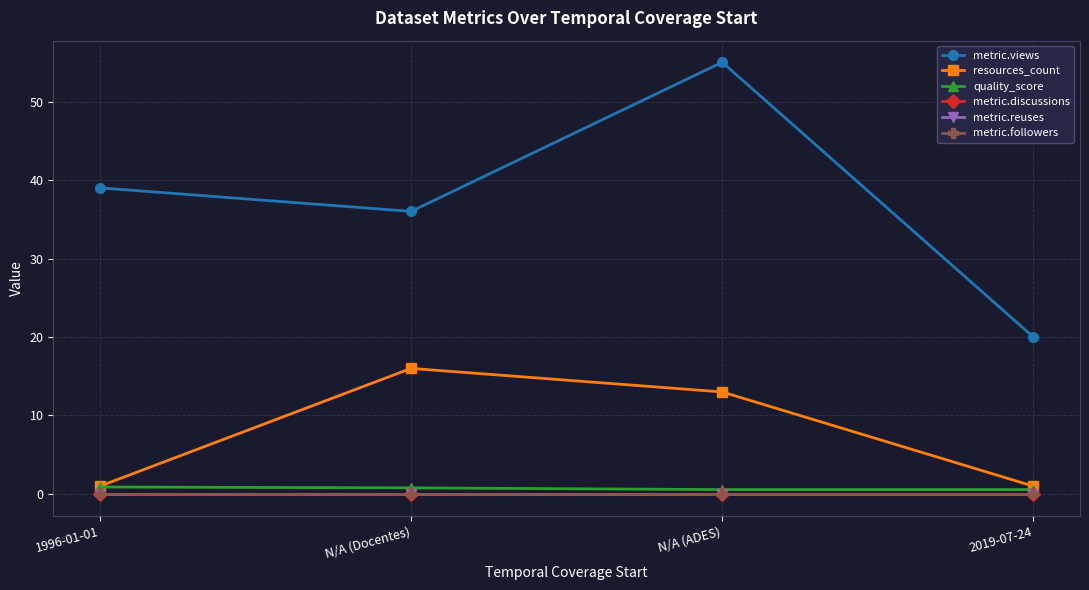

Which series has the largest range (max minus min)?

metric.views